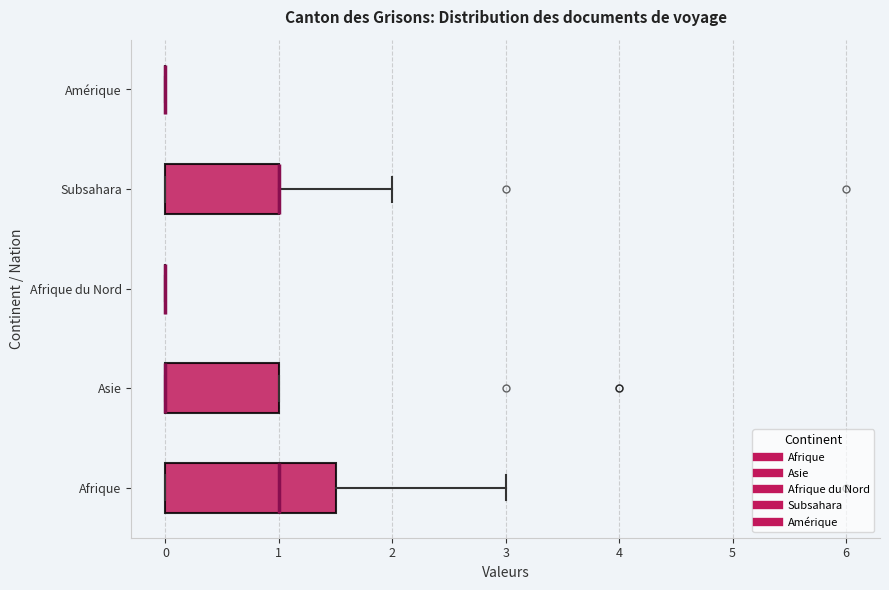

Where does the right whisker of the box for Afrique end on the x-axis? The values are not printed on the chart, so give them approximately, as read against the axis.

3.0